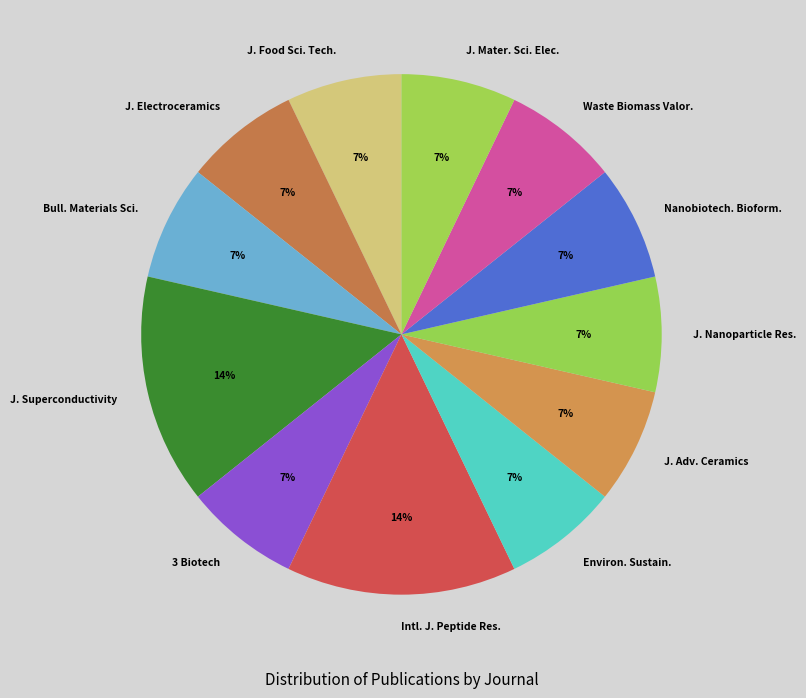

What percentage is the J. Nanoparticle Res. slice, to the nearest percent?

7%